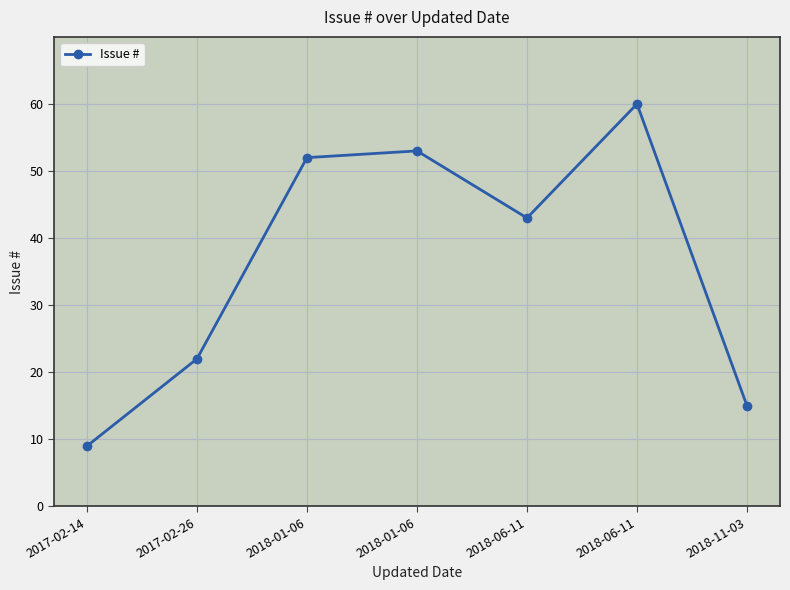

Read the value at 2018-11-03.

15